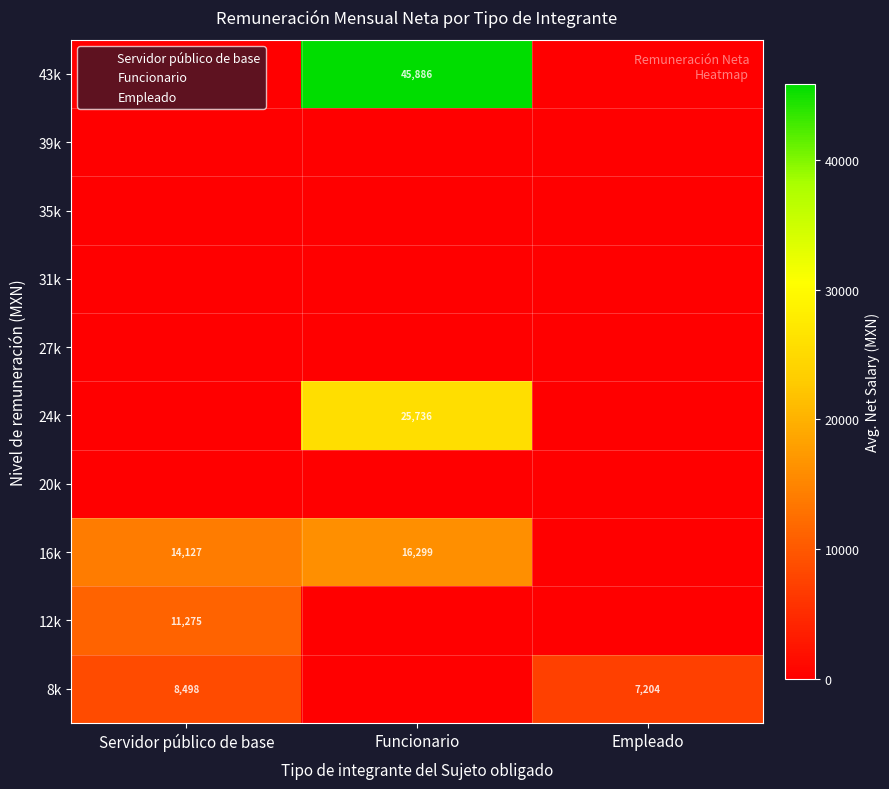

The value of 43k at Funcionario is 45886.5. True or false?

True